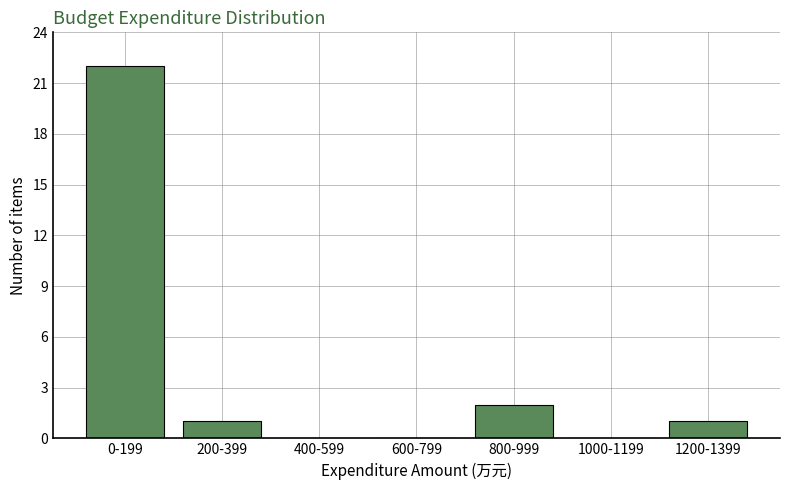

Reading left to right, list all the values displayed in this chart.

0-199=22	200-399=1	400-599=0	600-799=0	800-999=2	1000-1199=0	1200-1399=1